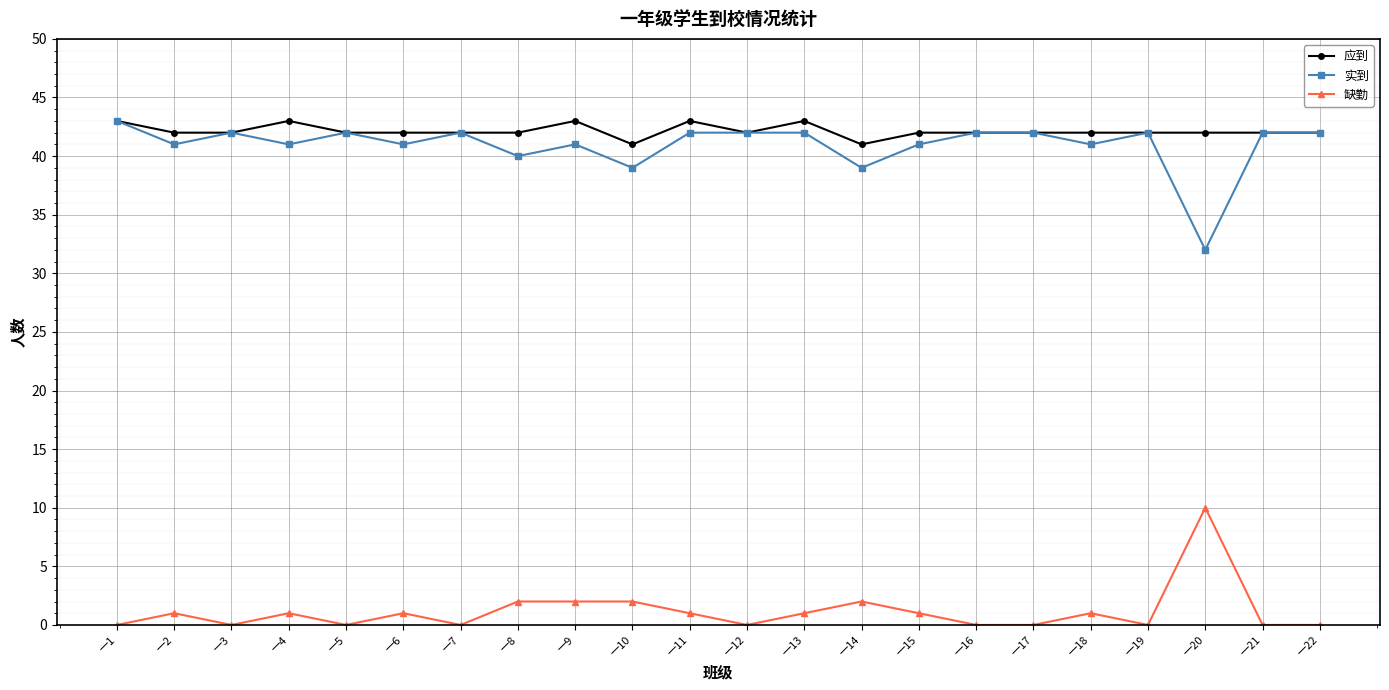

True or false: 缺勤 and 实到 cross at least once.

False